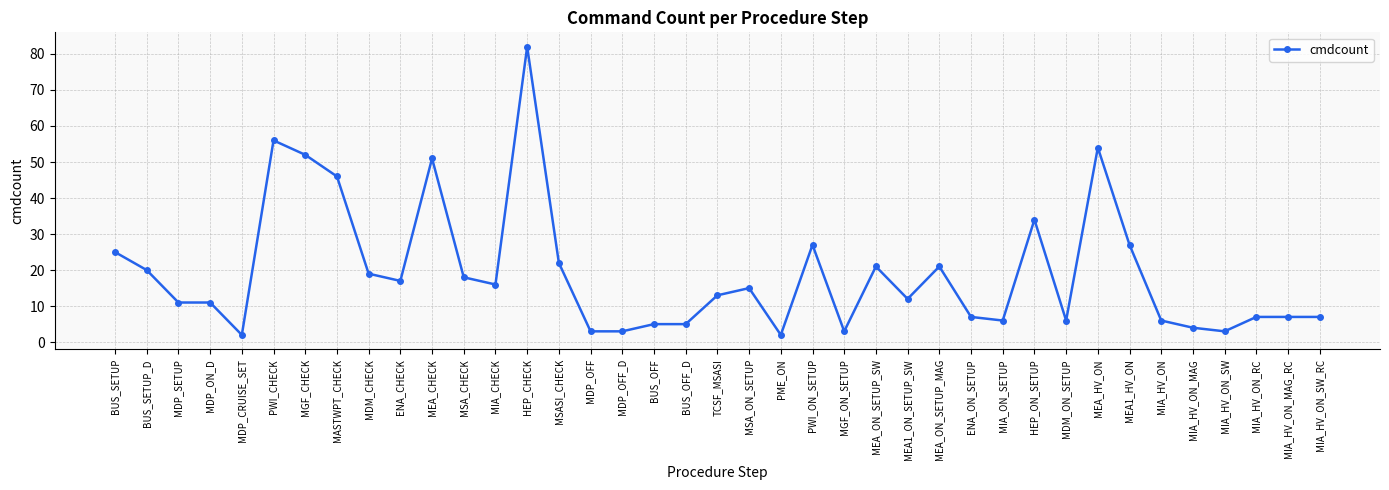

How many categories are shown in the chart?

39